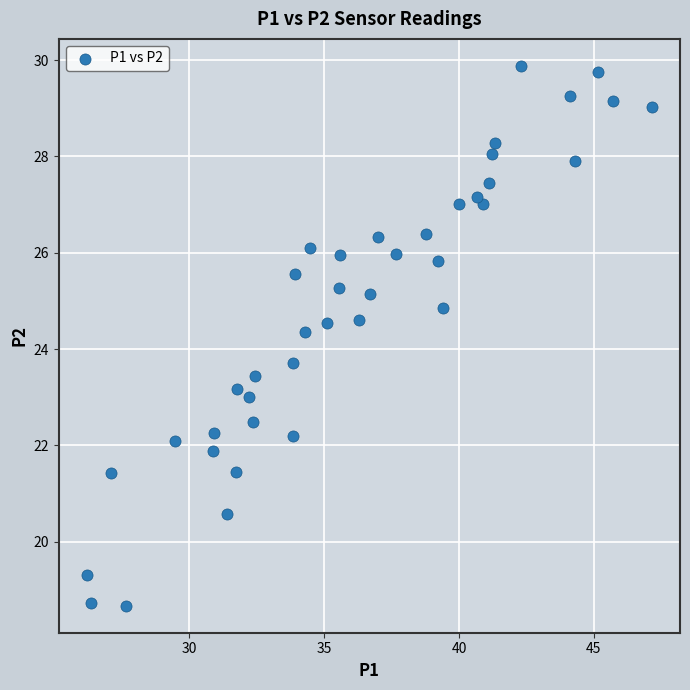

What is the range of X values (max minus min)?

20.9